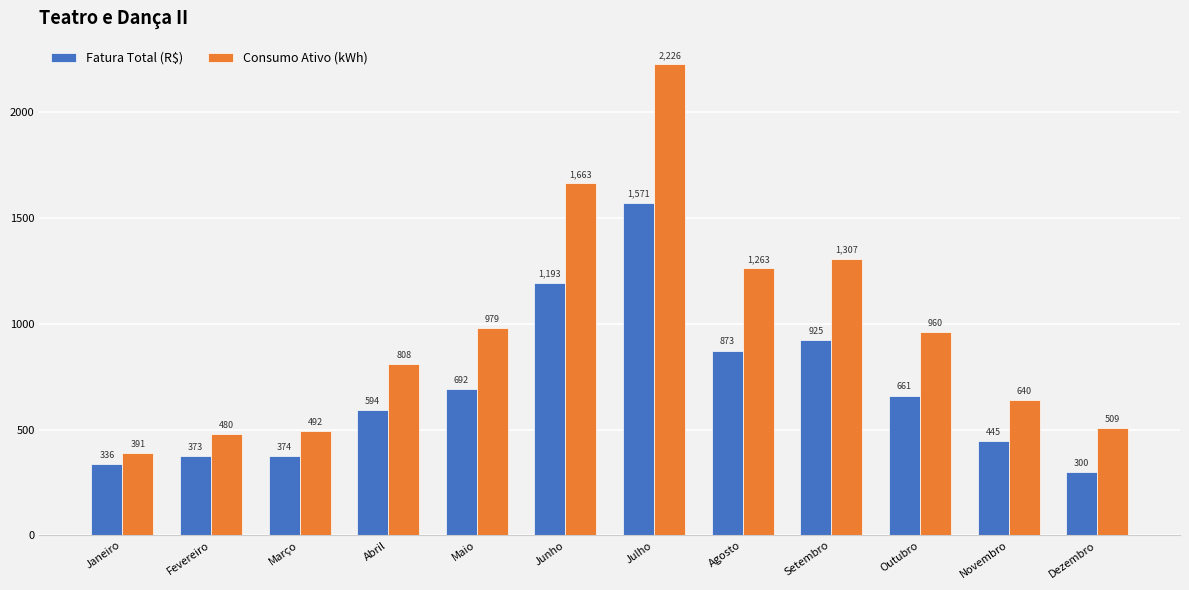

The value of Fatura Total (R$) at Maio is 1145.0. True or false?

False